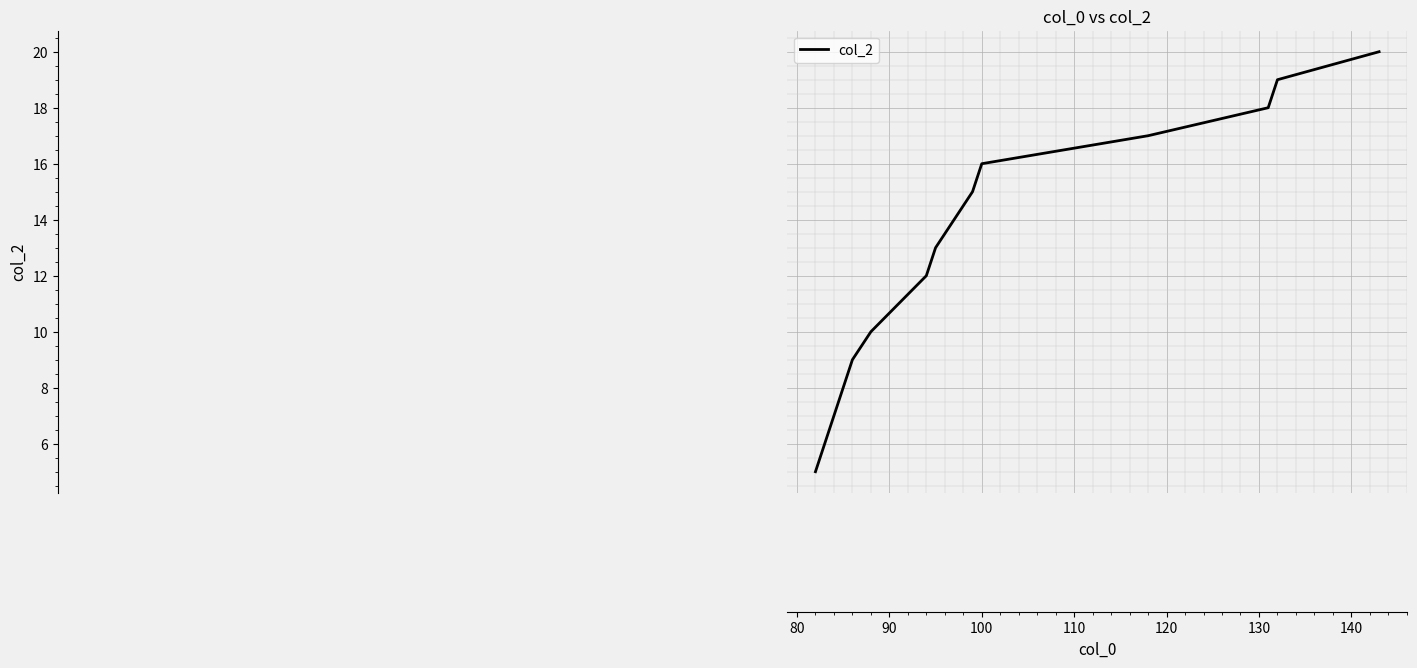

What is the minimum value shown in the chart?

5